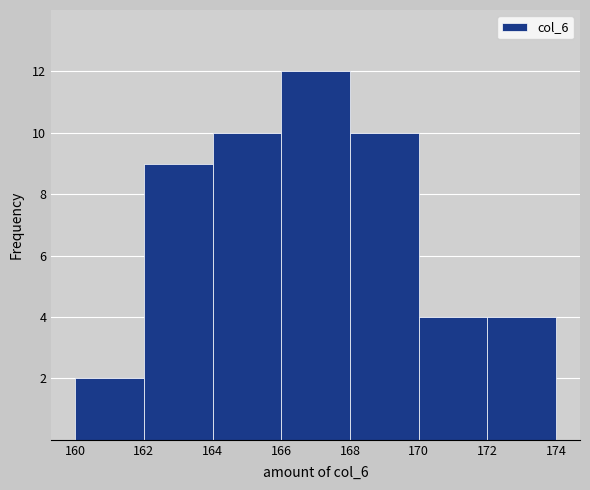

Reading left to right, transcribe all the data shown in this chart.

2	9	10	12	10	4	4